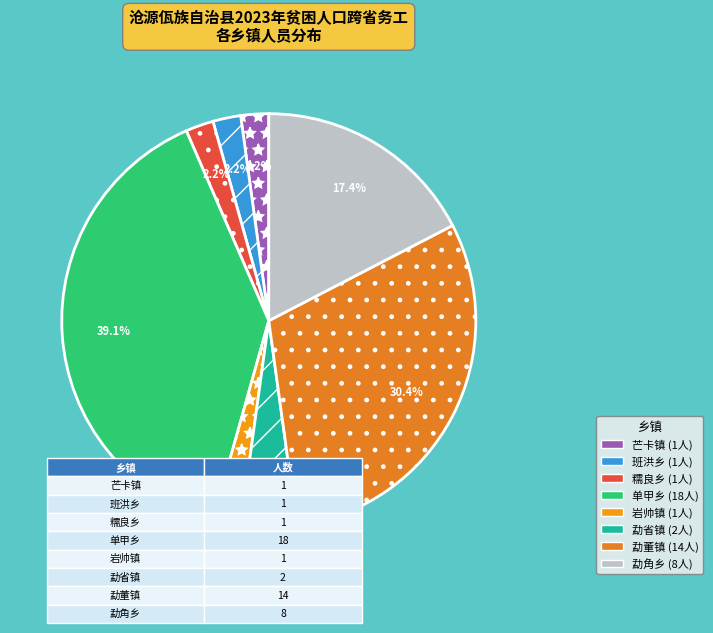

What is the largest slice in the pie chart?

单甲乡